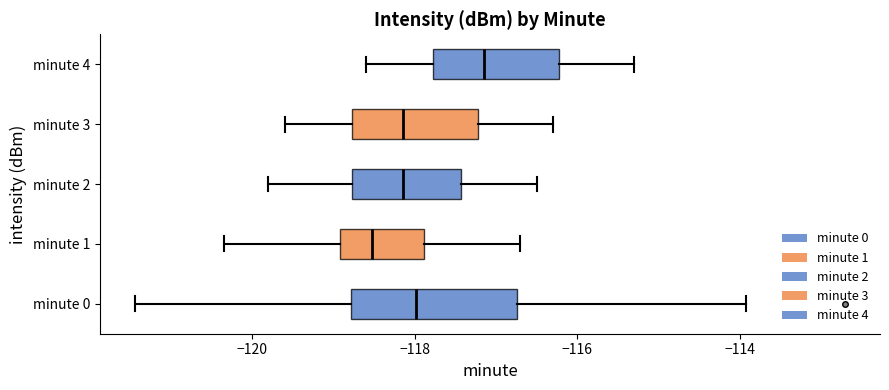

Which box is the widest, from its left edge to its right edge?

minute 0